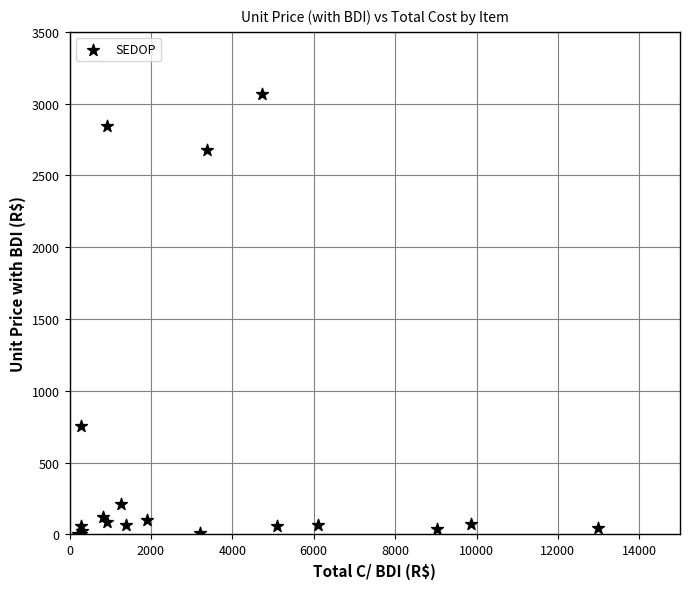

What Y value in the scatter plot is closest to 1533?

752.2